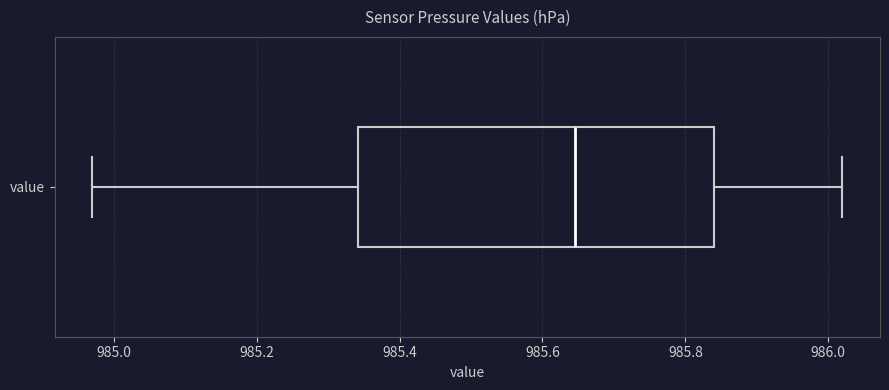

Transcribe this box plot: give where the median line is, the range the box spans, and where the two whiskers end, as read against the x-axis. The values are not printed on the chart, so give them approximately, as read against the axis.

median 985.64, box 985.34 to 985.84, whiskers 984.98 to 986.02